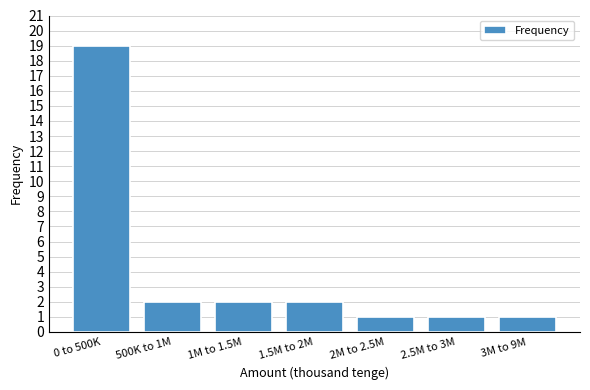

Reading left to right, what are all the values shown in this chart?

0 to 500K=19	500K to 1M=2	1M to 1.5M=2	1.5M to 2M=2	2M to 2.5M=1	2.5M to 3M=1	3M to 9M=1